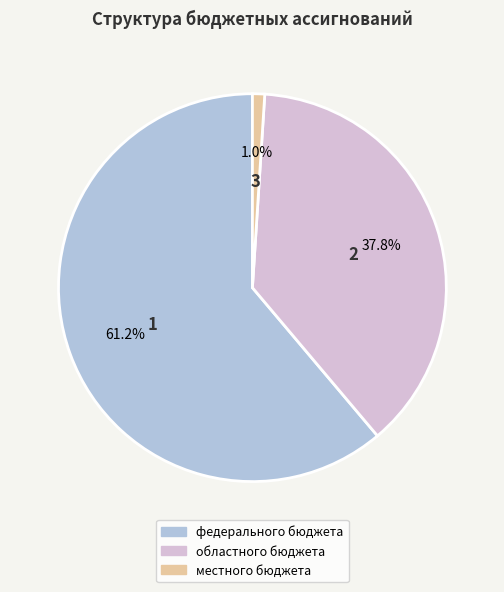

Is it true that областного бюджета is 38% of the pie?

True